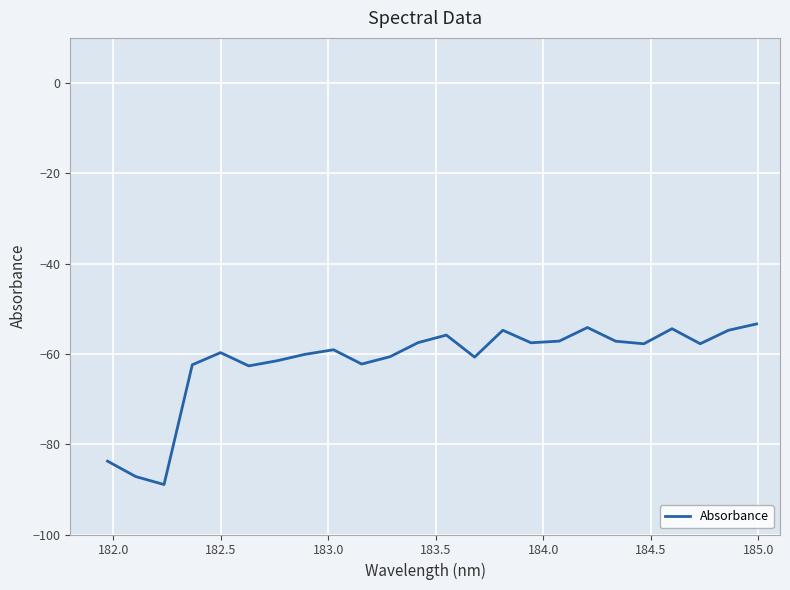

What is the difference between the second highest and second lowest values?

33.0